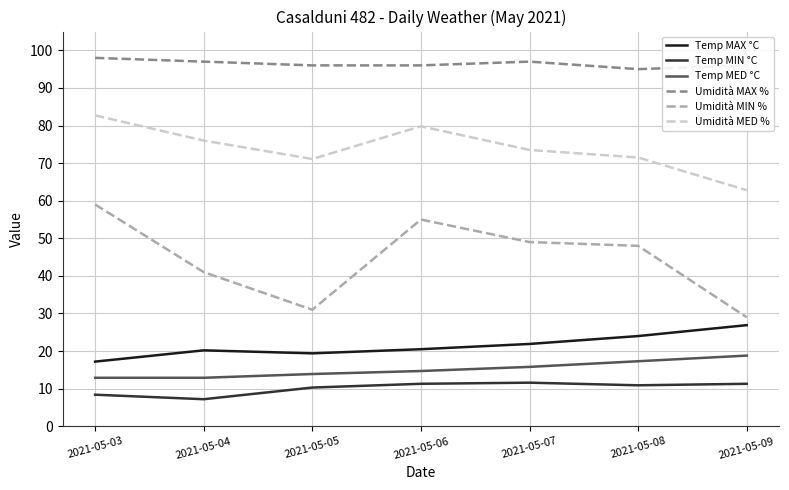

Is it true that Umidità MIN % equals 49.8 at 2021-05-09?

False